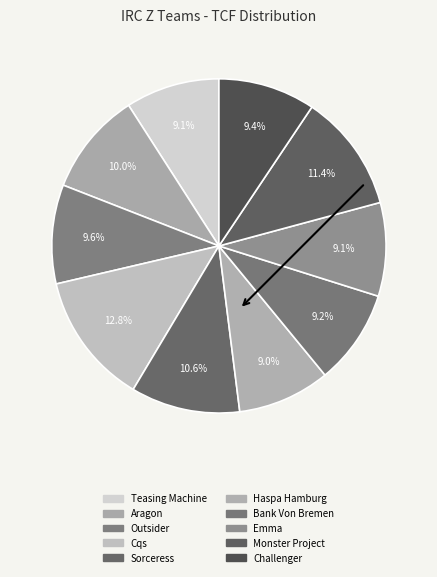

Combined, do Teasing Machine and Bank Von Bremen account for over 50%?

No